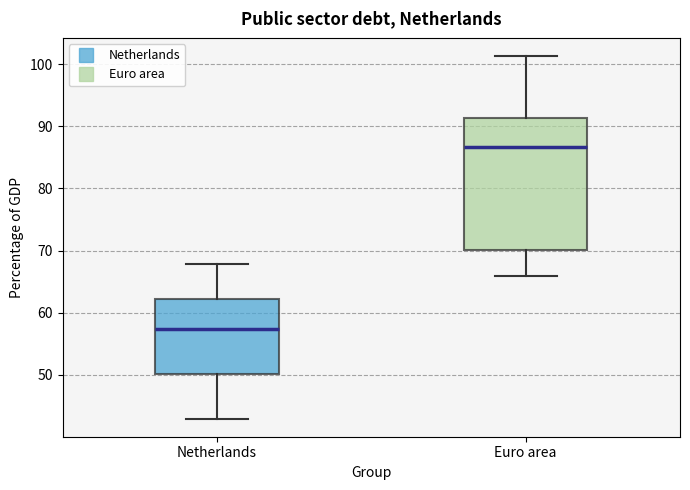

Which box's median line is the highest?

Euro area